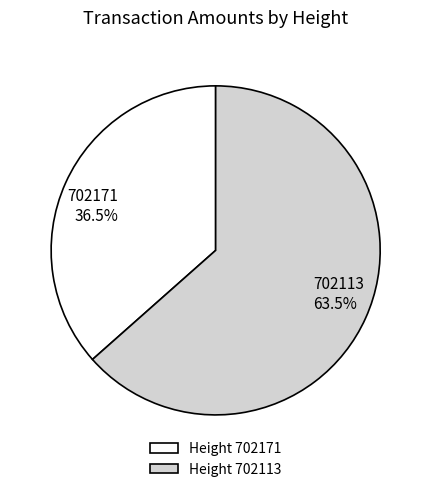

Which category has the biggest portion of the pie?

702113